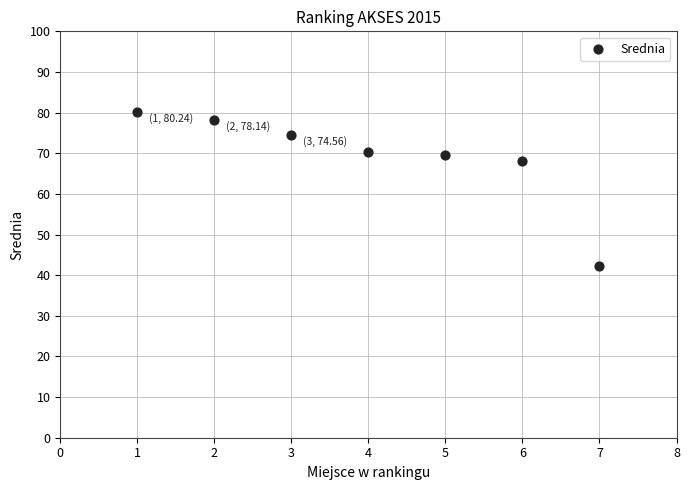

What is the range of Y values (max minus min)?

38.0